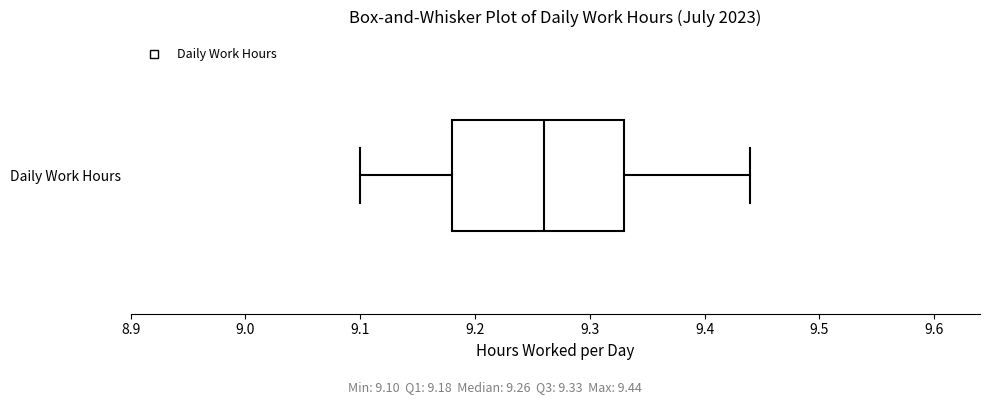

Where does the left whisker of the box for Daily Work Hours end on the x-axis? The values are not printed on the chart, so give them approximately, as read against the axis.

9.10